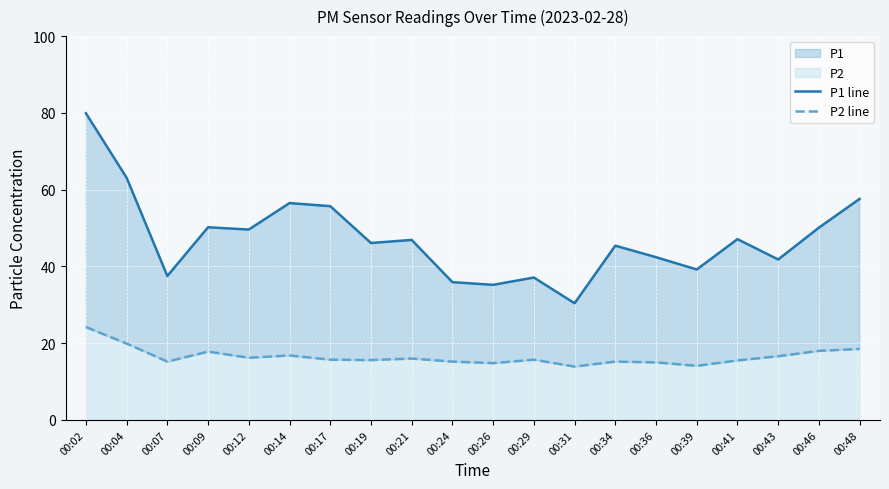

What is the difference between the maximum and minimum values in the P2 line series?

10.3